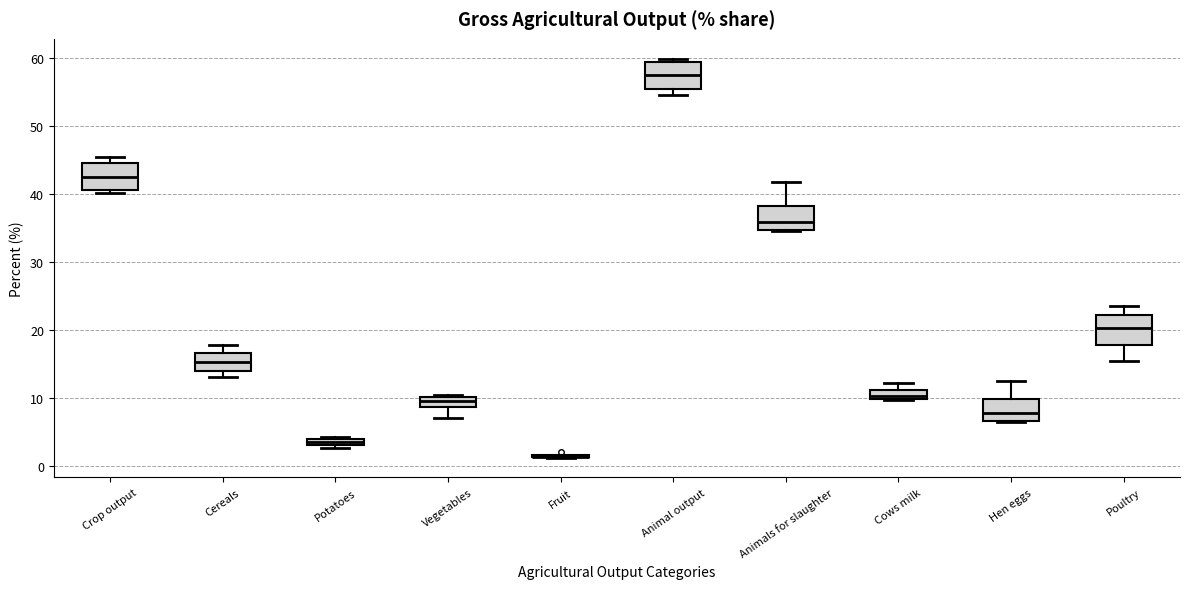

Where does the upper whisker of the box for Cereals end on the y-axis? The values are not printed on the chart, so give them approximately, as read against the axis.

18